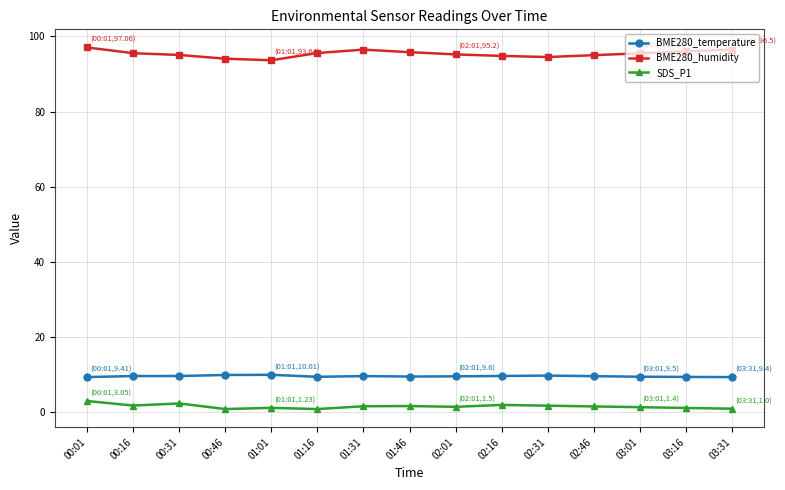

True or false: BME280_humidity has more than 0 points higher than both neighbors.

True